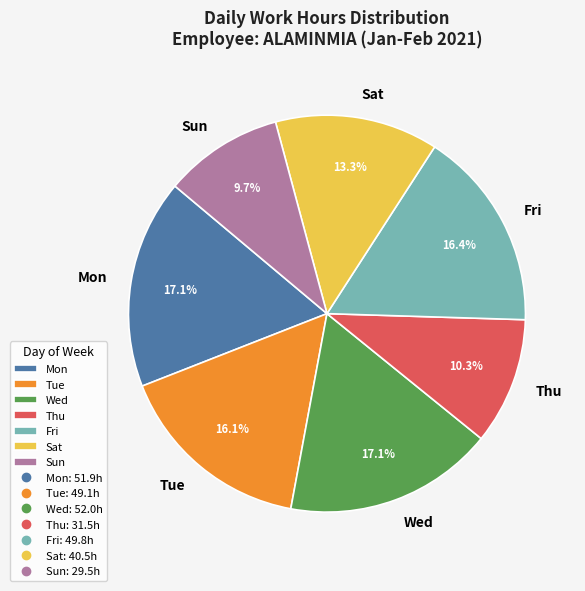

Is there a majority slice in this chart?

No